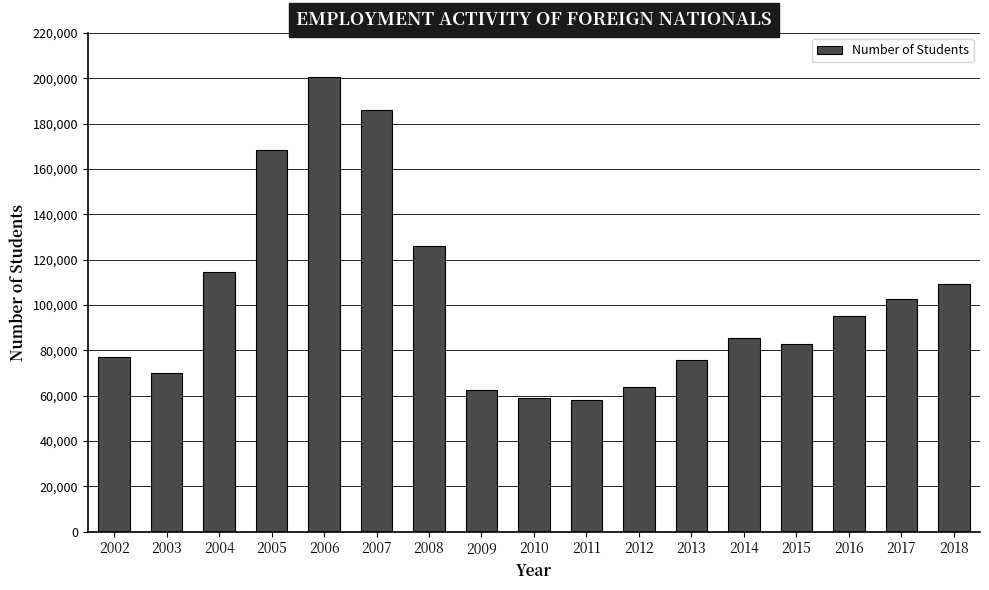

What is the value of the 8th bar from the left?

62311